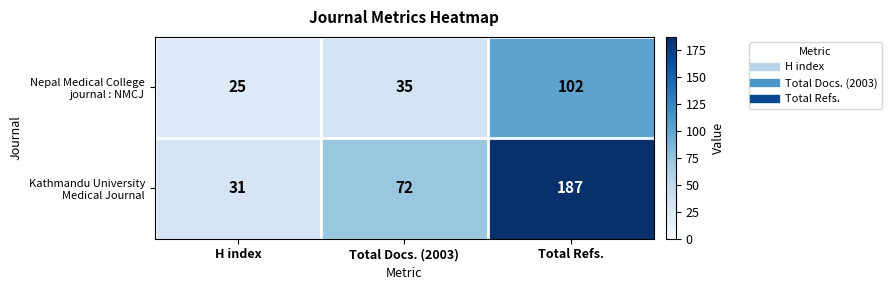

What is the difference between the highest and lowest values at H index?

6